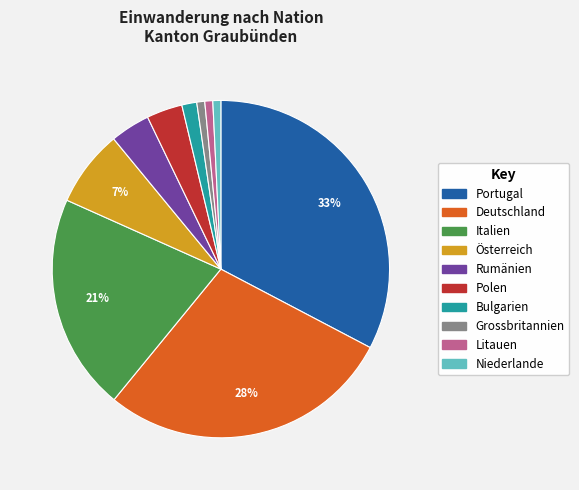

To the nearest percent, what is the difference between the largest and smallest slice percentages?

32%